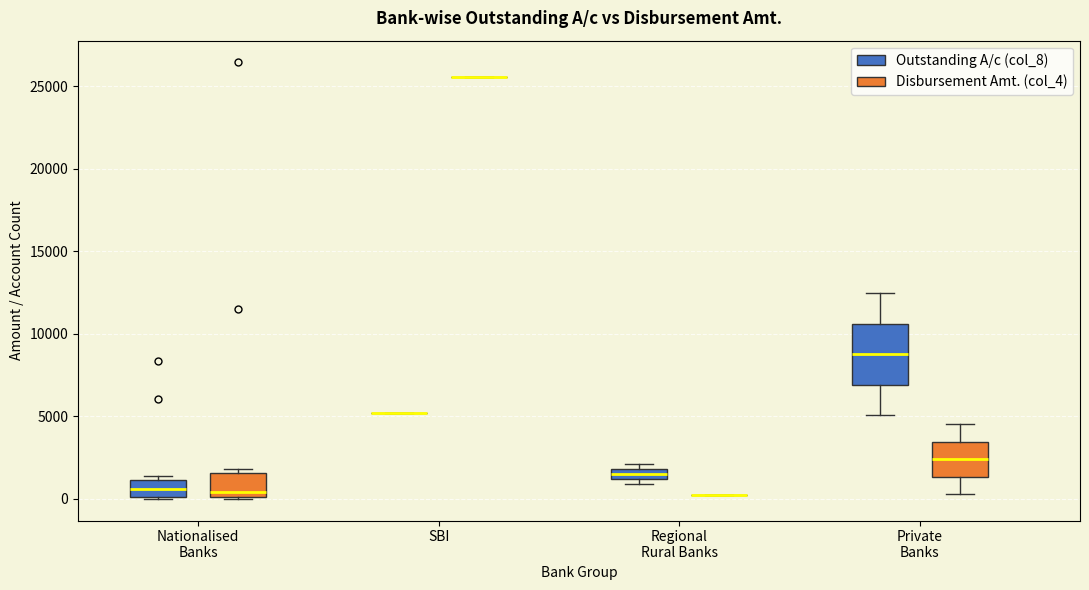

Where does the upper whisker of the box for Private Banks (Outstanding A/c (col_8)) end on the y-axis? The values are not printed on the chart, so give them approximately, as read against the axis.

12500